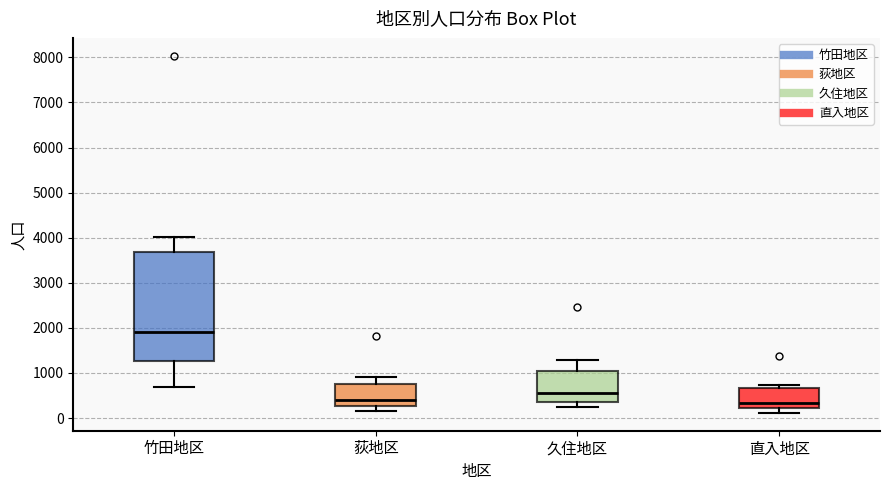

Reading left to right, transcribe this box plot: for each box, give where its median line is, the range the box spans, and where its two whiskers end, as read against the y-axis. The values are not printed on the chart, so give them approximately, as read against the axis.

竹田地区: median 1900, box 1300 to 3700, whiskers 700 to 4000
荻地区: median 400, box 300 to 800, whiskers 200 to 900
久住地区: median 600, box 400 to 1000, whiskers 200 to 1300
直入地区: median 300, box 200 to 700, whiskers 100 to 700 (just above the box's upper edge)